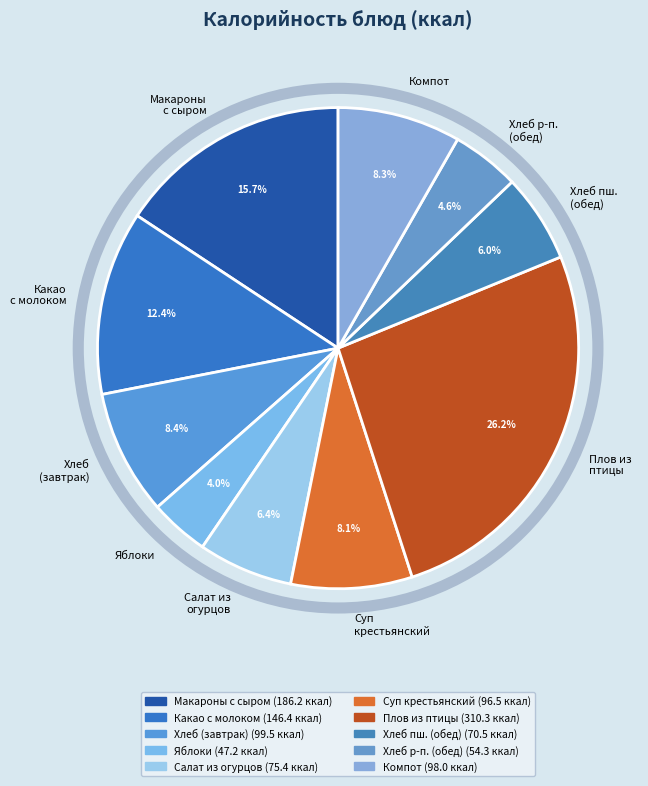

Count the number of slices in the pie.

10